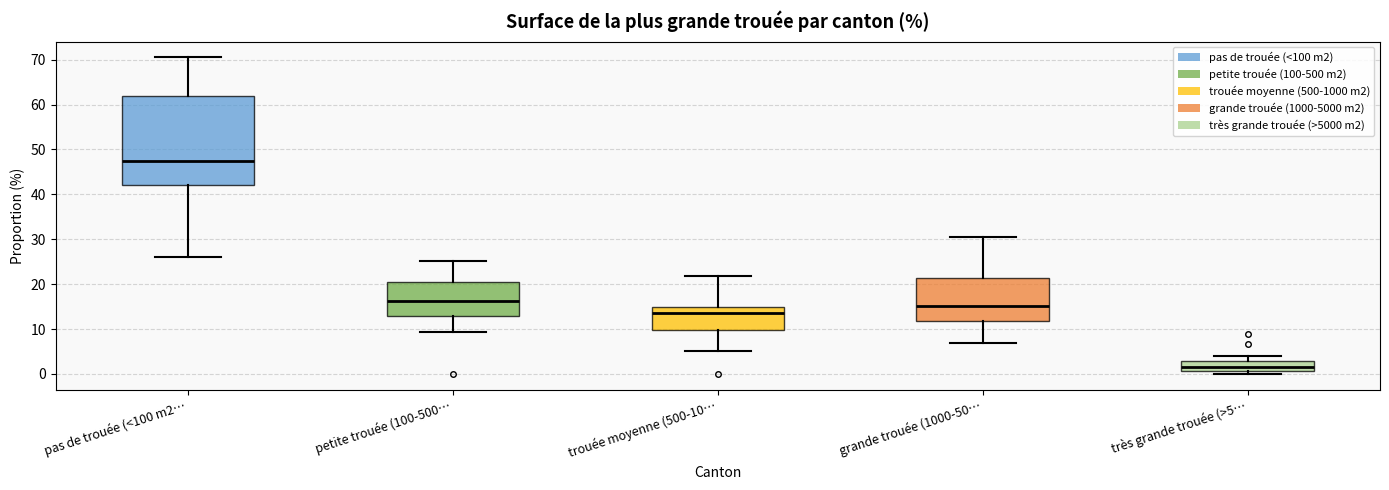

Reading left to right, transcribe this box plot: for each box, give where its median line is, the range the box spans, and where its two whiskers end, as read against the y-axis. The values are not printed on the chart, so give them approximately, as read against the axis.

pas de trouée (<100 m2…: median 47, box 42 to 62, whiskers 26 to 71
petite trouée (100-500…: median 16, box 13 to 21, whiskers 9 to 25
trouée moyenne (500-10…: median 14, box 10 to 15, whiskers 5 to 22
grande trouée (1000-50…: median 15, box 12 to 21, whiskers 7 to 31
très grande trouée (>5…: median 2, box 1 to 3, whiskers 0 to 4